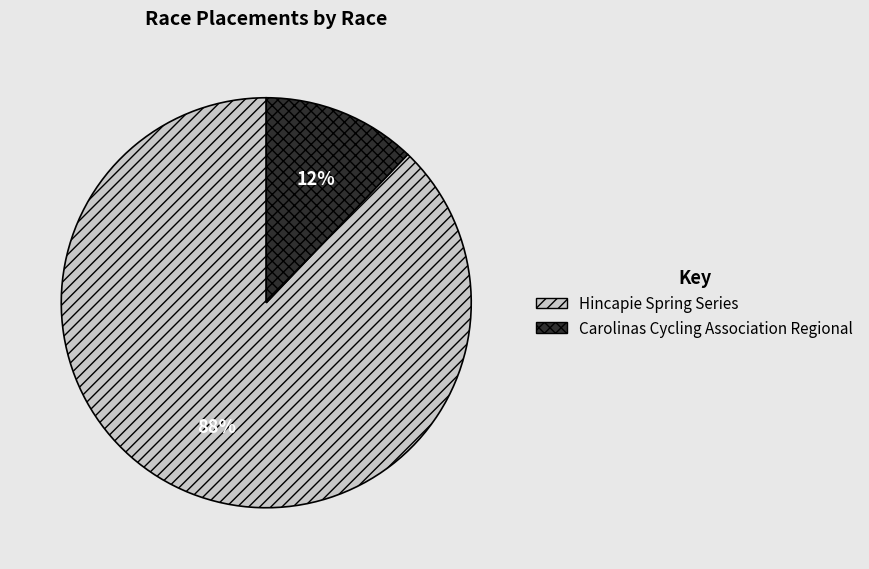

Between Carolinas Cycling Association Regional and Hincapie Spring Series, which is larger?

Hincapie Spring Series